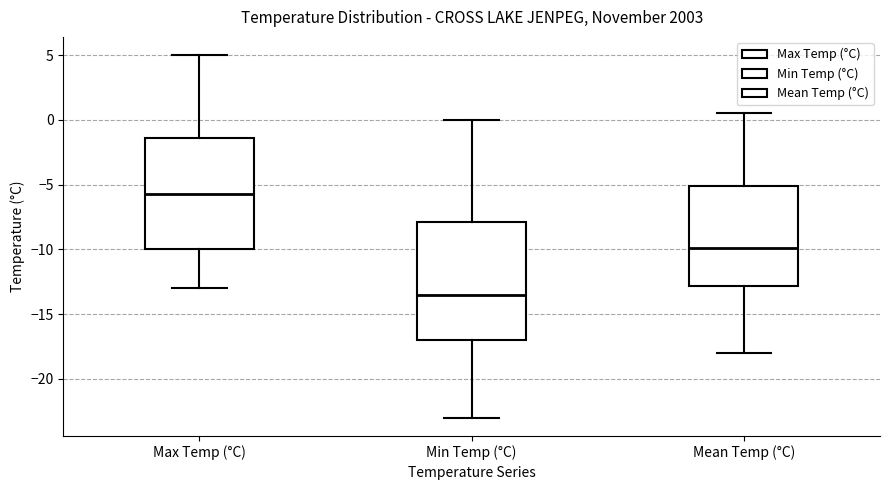

Comparing the boxes themselves (not the whiskers), which one is the tallest?

Min Temp (°C)